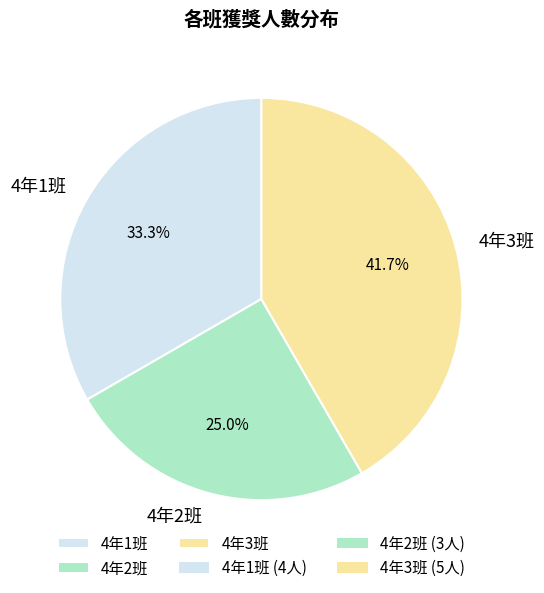

Between 4年2班 and 4年3班, which is larger?

4年3班